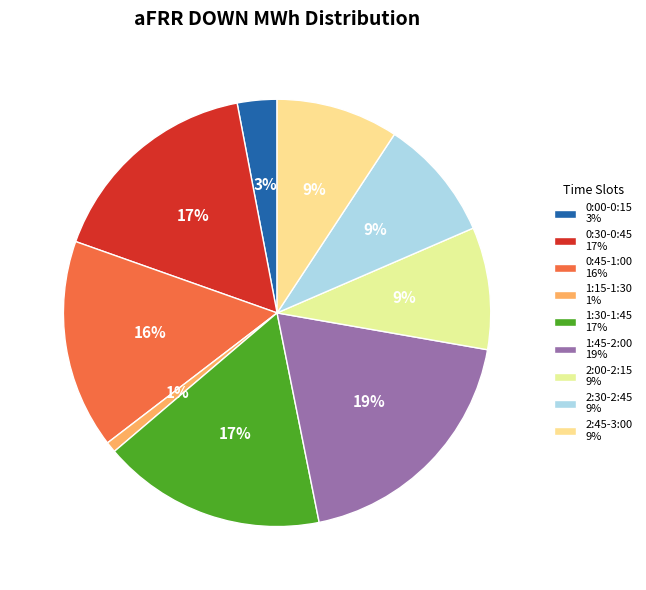

What is the largest slice in the pie chart?

1:45-2:00 19%